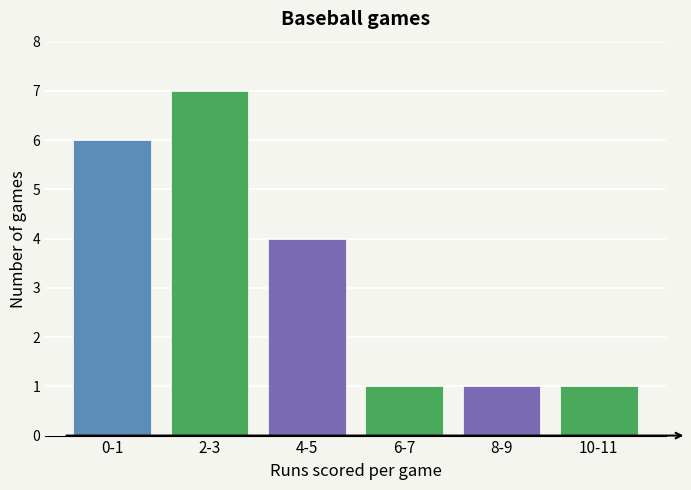

Reading left to right, transcribe all the data shown in this chart.

0-1=6	2-3=7	4-5=4	6-7=1	8-9=1	10-11=1